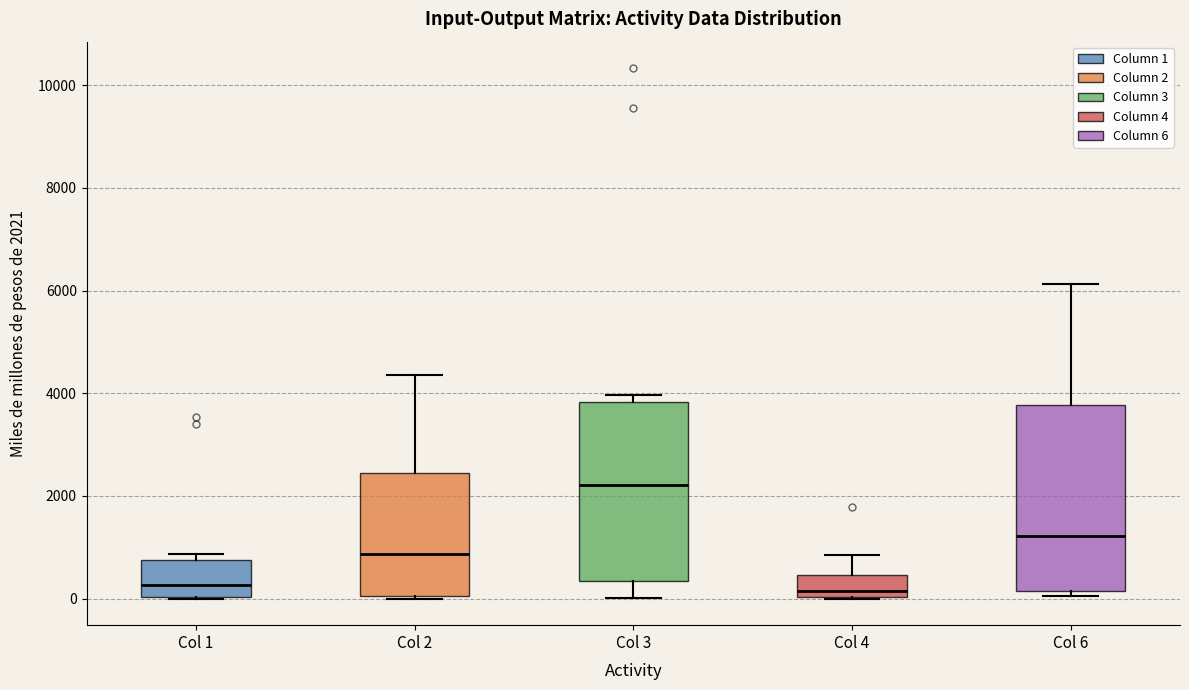

Where is the lower edge of the box for Col 1 on the y-axis? The values are not printed on the chart, so give them approximately, as read against the axis.

0